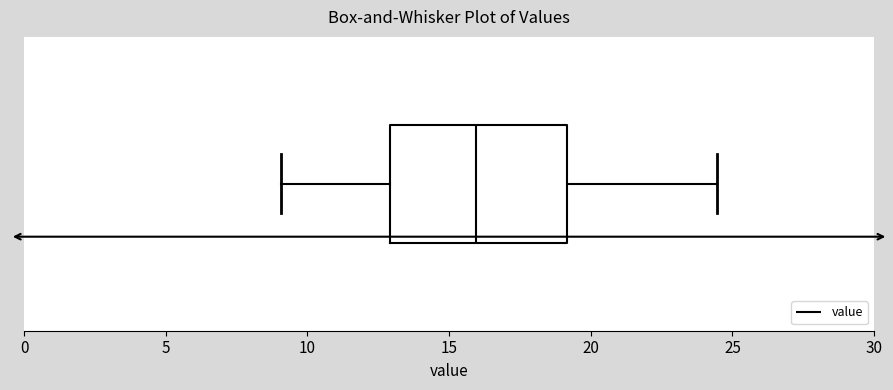

Where does the median line of the box sit on the x-axis? The values are not printed on the chart, so give them approximately, as read against the axis.

16.0